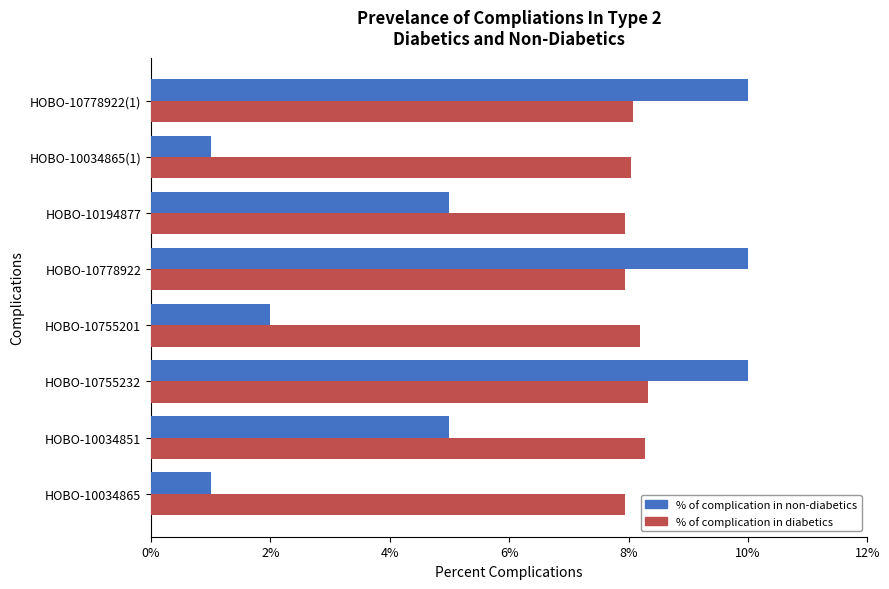

What is the difference between the maximum and minimum values in the % of complication in non-diabetics series?

9.0